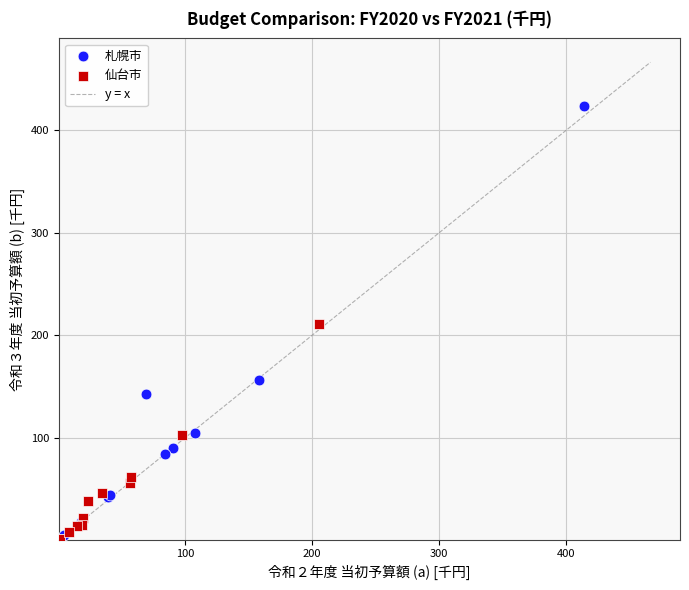

Which series contains the highest Y value?

札幌市